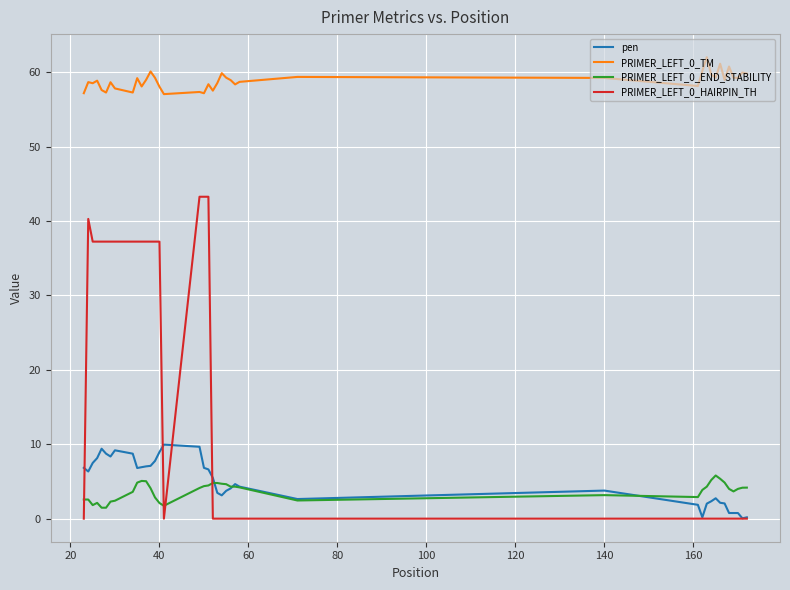

How many lines are shown in the chart?

4